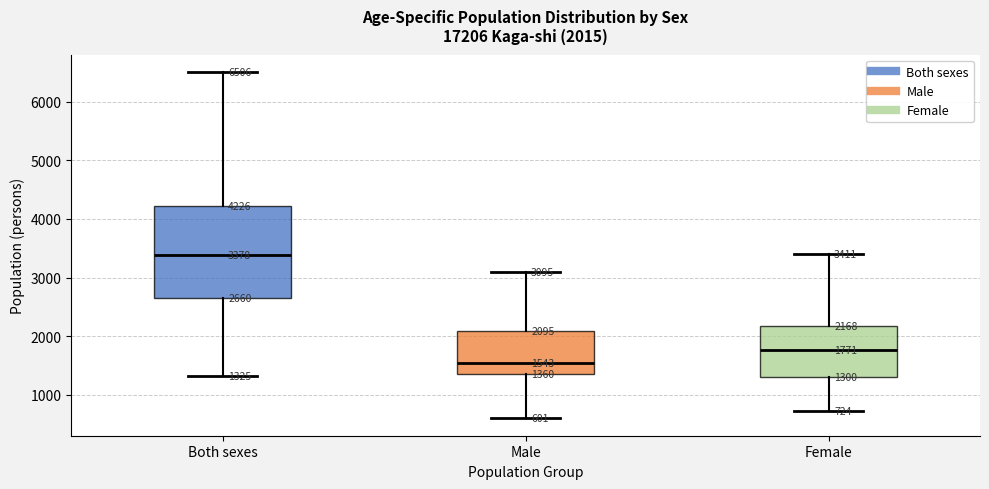

Which box has the lowest median line?

Male